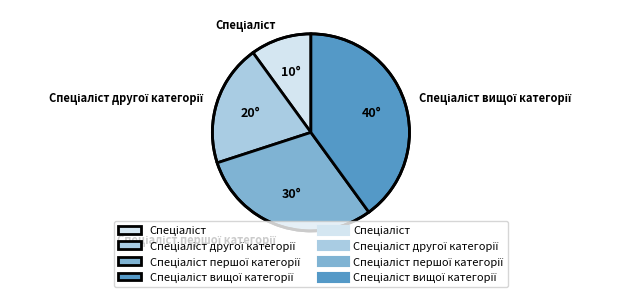

Is there any slice that represents more than half of the pie?

No